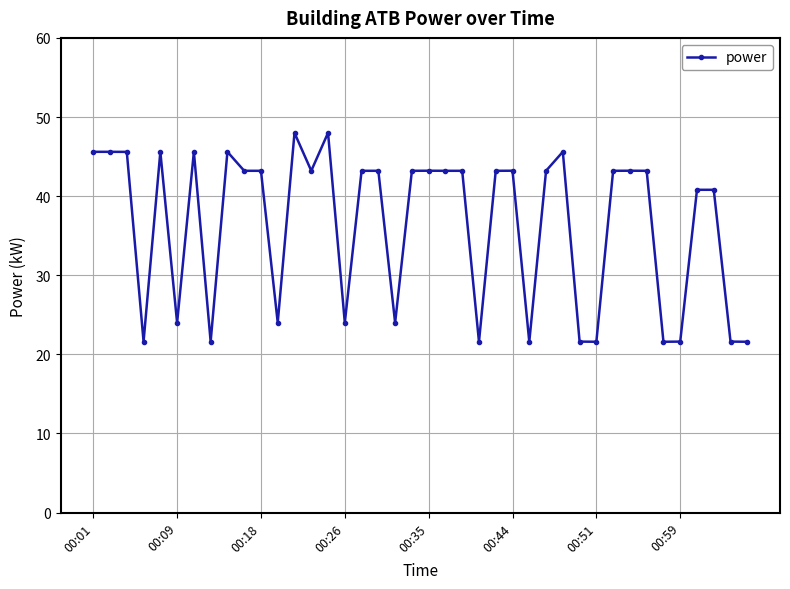

What is the average value?

36.4